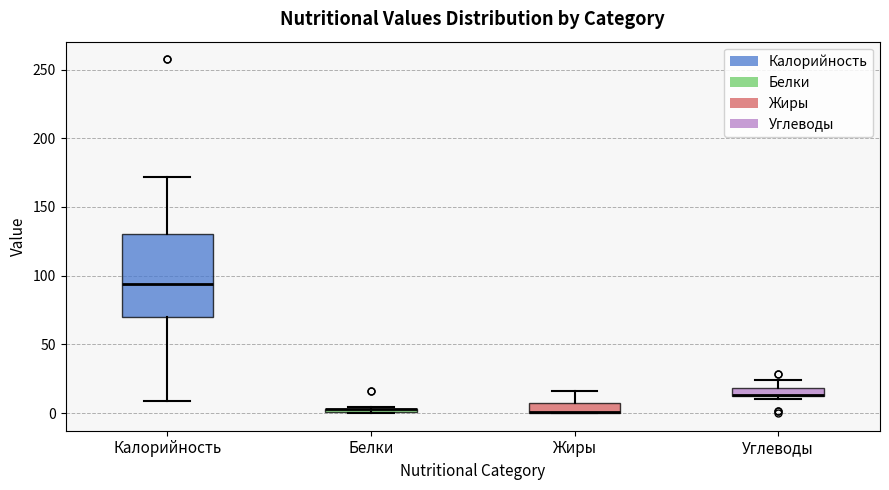

Comparing the boxes themselves (not the whiskers), which one is the tallest?

Калорийность